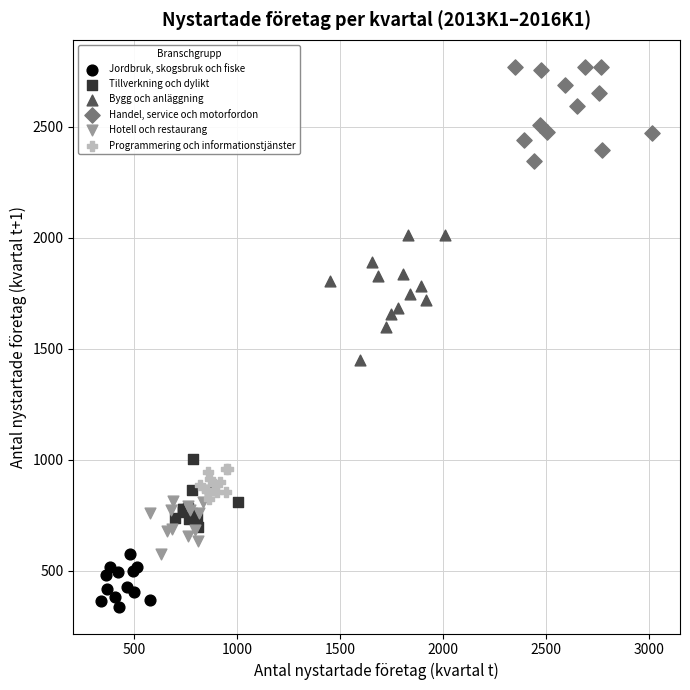

Which series reaches the maximum Y coordinate?

Handel, service och motorfordon